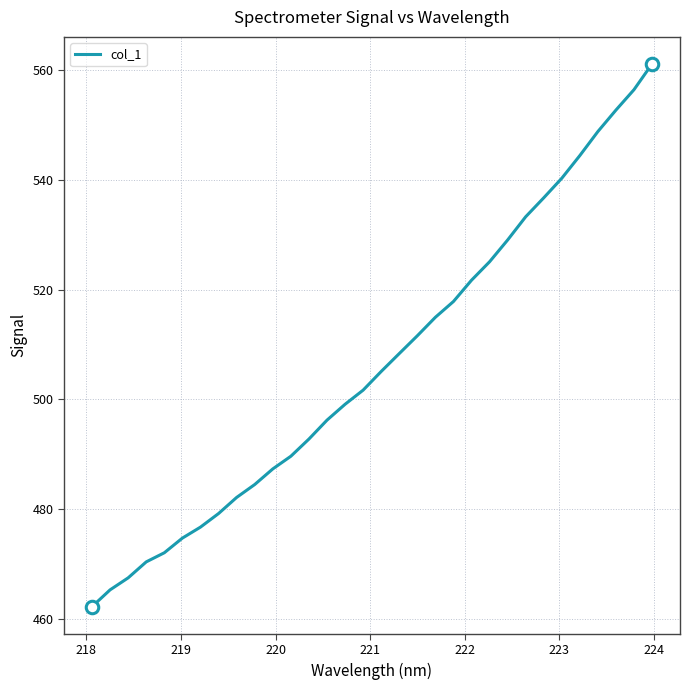

What is the greatest value displayed?

561.2